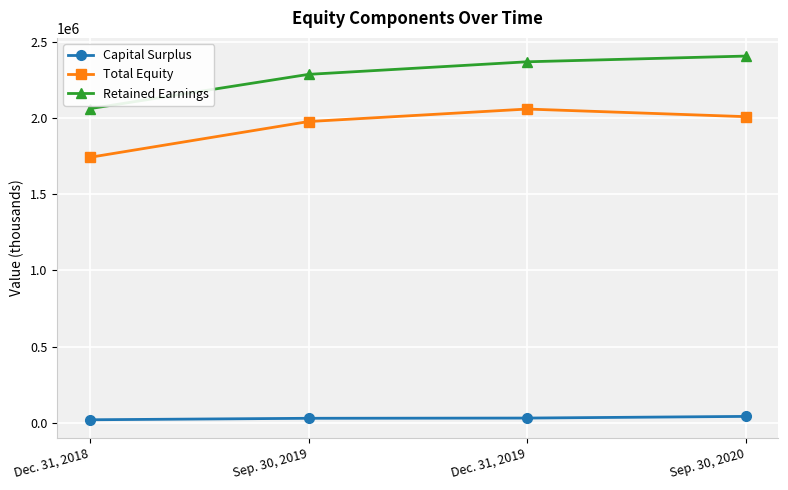

What is the minimum value for Total Equity?

1741441